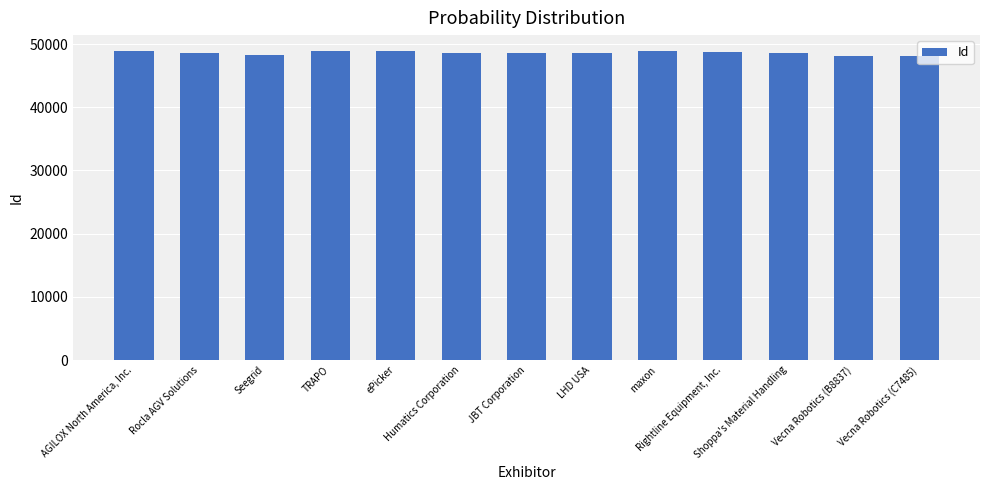

Where does the data first go above 48637?

AGILOX North America, Inc.